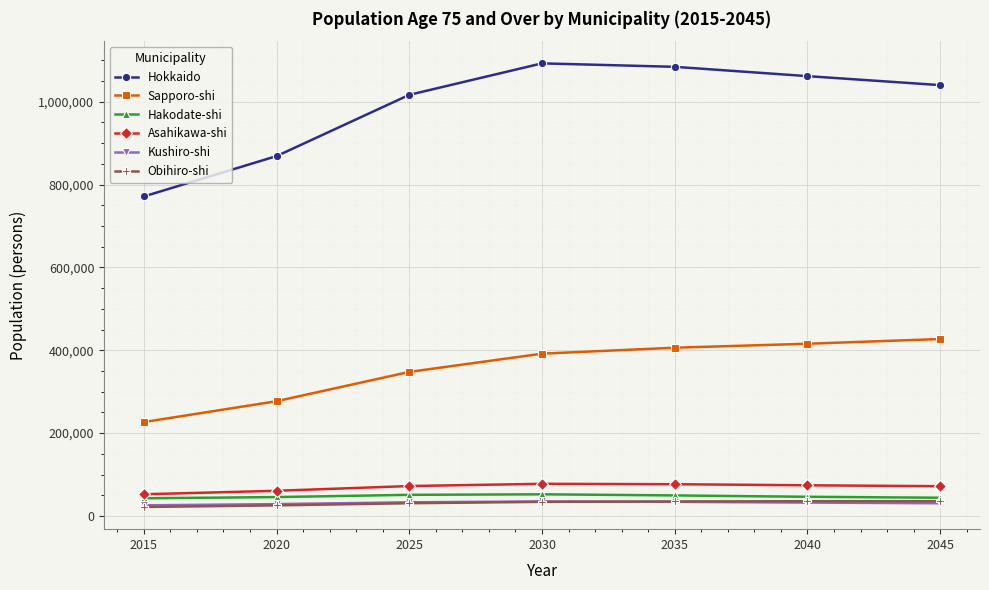

What is the sum of all Asahikawa-shi values?

486127